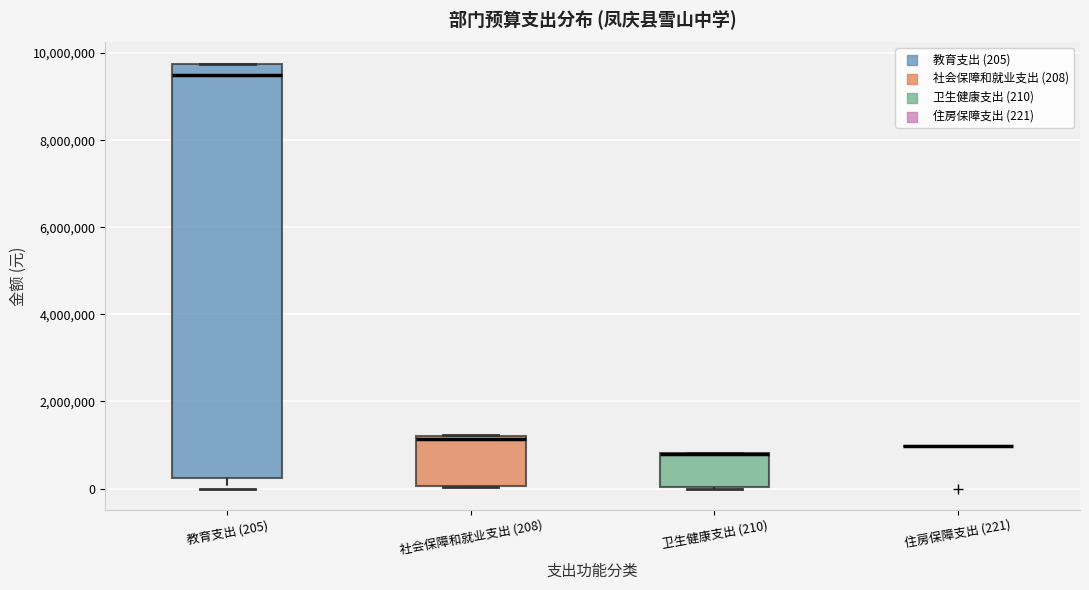

Reading left to right, read every box against the y-axis: the position of its median line, the range the box covers, and the ends of its whiskers. The values are not printed on the chart, so give them approximately, as read against the axis.

教育支出 (205): median 9600000, box 200000 to 9800000, whiskers 0 to 9800000
社会保障和就业支出 (208): median 1200000, box 0 to 1200000, whiskers 0 to 1200000
卫生健康支出 (210): median 800000 (drawn on the box's upper edge), box 0 to 800000, whiskers 0 to 800000
住房保障支出 (221): box collapsed to a line at 1000000, whiskers 1000000 to 1000000